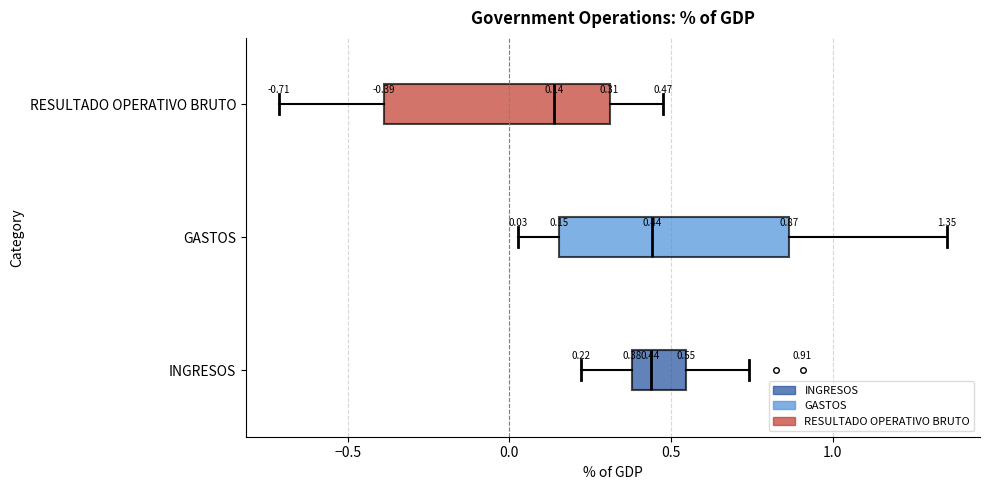

Which box has the furthest to the left median line?

RESULTADO OPERATIVO BRUTO